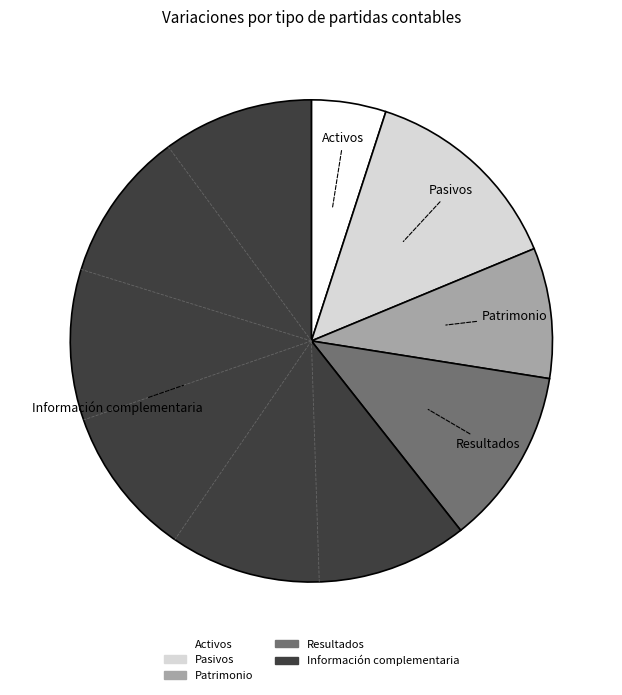

True or false: Resultados accounts for 20% of the total.

False